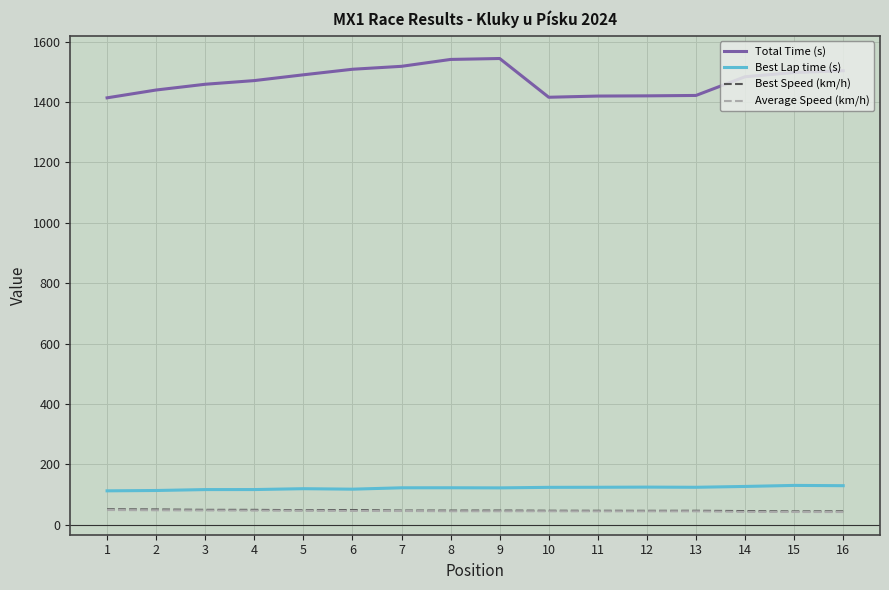

What is the highest value of the Average Speed (km/h) series?

48.9